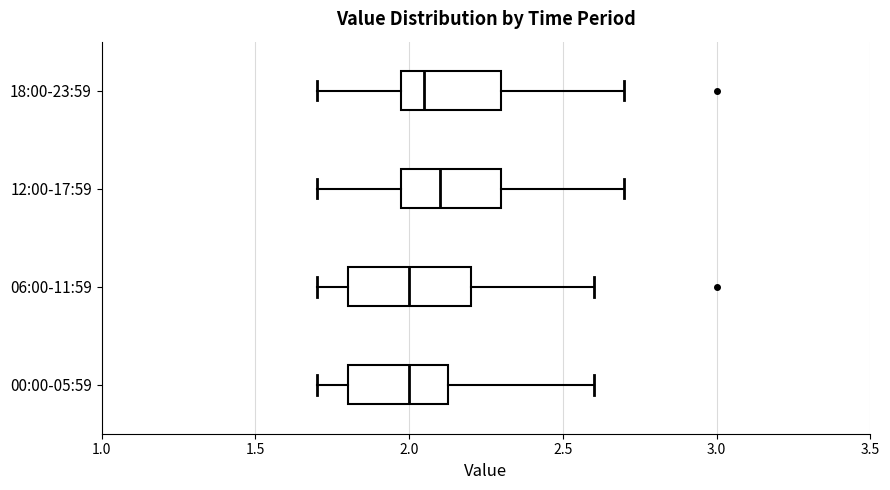

Comparing the boxes themselves (not the whiskers), which one is the widest?

06:00-11:59